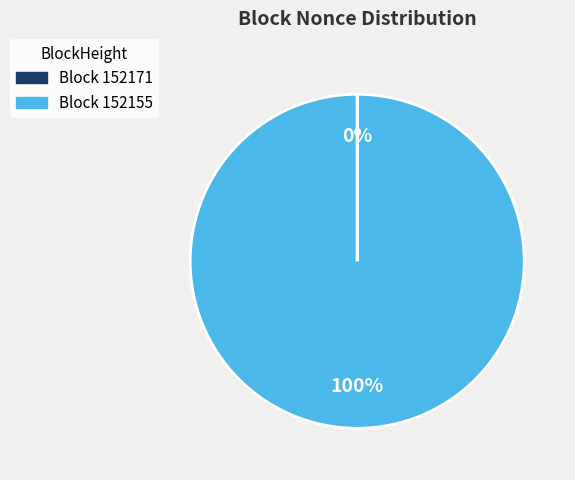

Does any single category account for the majority?

Yes